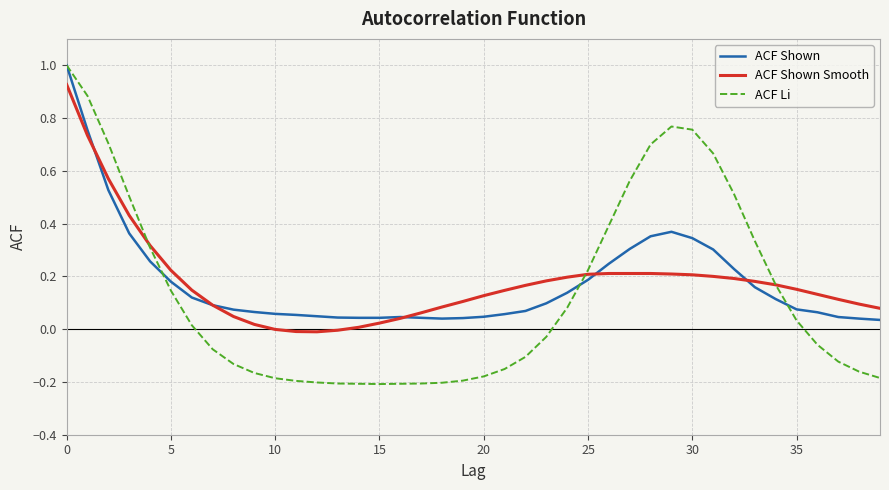

What is the maximum value for ACF Shown?

1.0